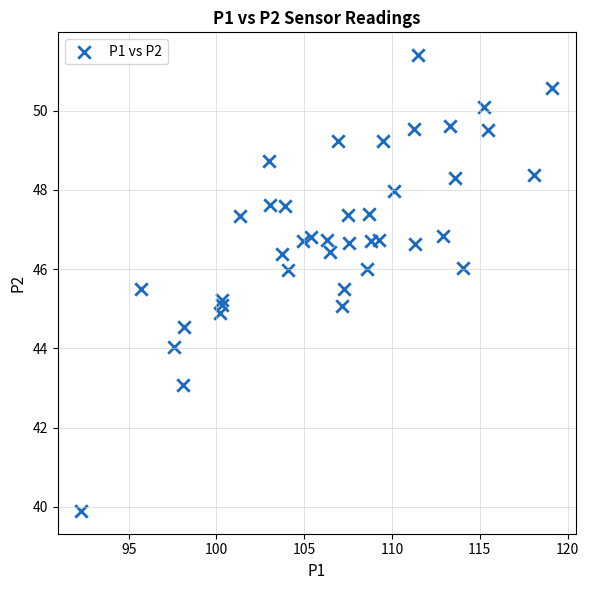

What is the range of X values (max minus min)?

26.8